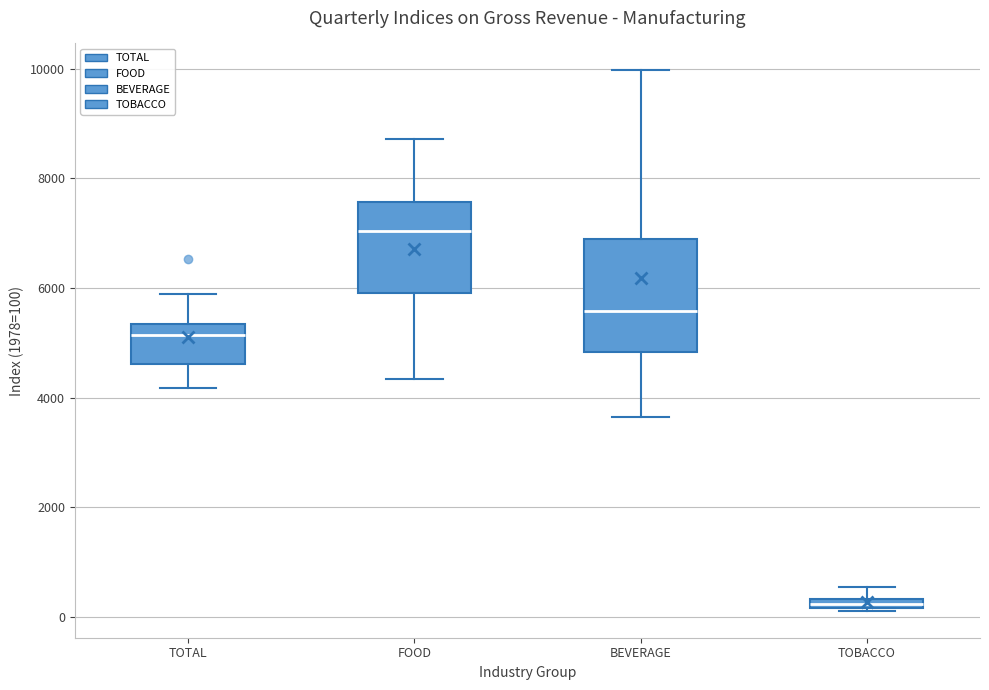

Which box's median line is the lowest?

TOBACCO